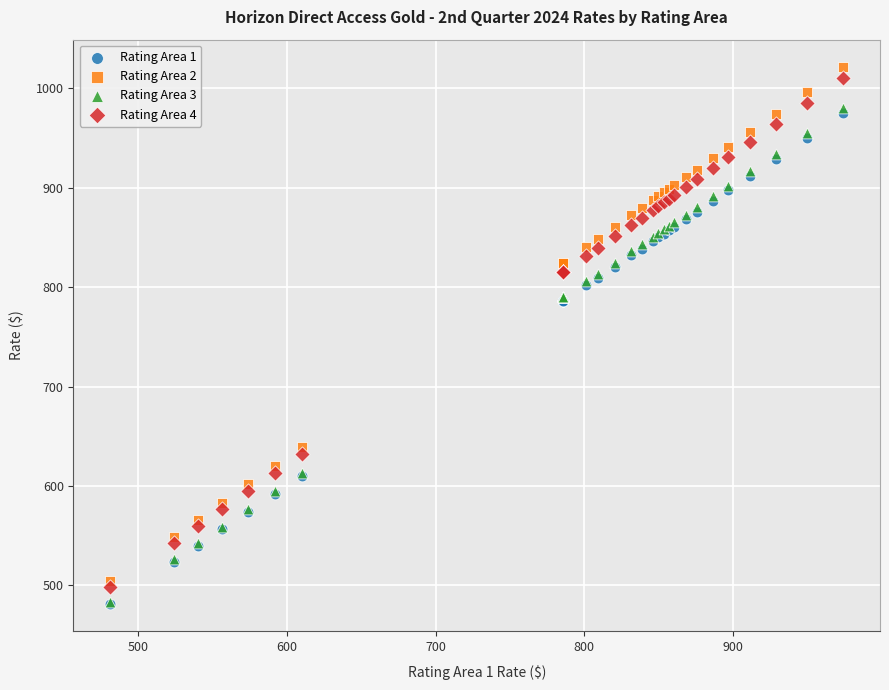

What are all the series names shown in the legend?

Rating Area 1, Rating Area 2, Rating Area 3, Rating Area 4